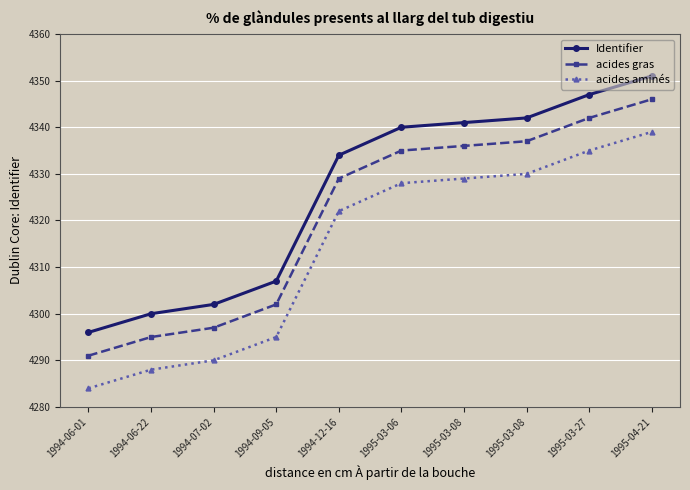

What is the average value of the acides aminés series?

4314